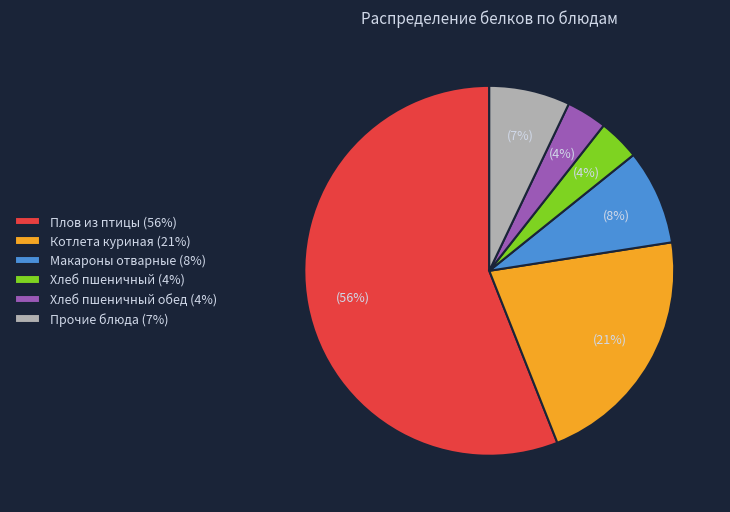

Is the sum of Хлеб пшеничный (4%) and Котлета куриная (21%) greater than half?

No